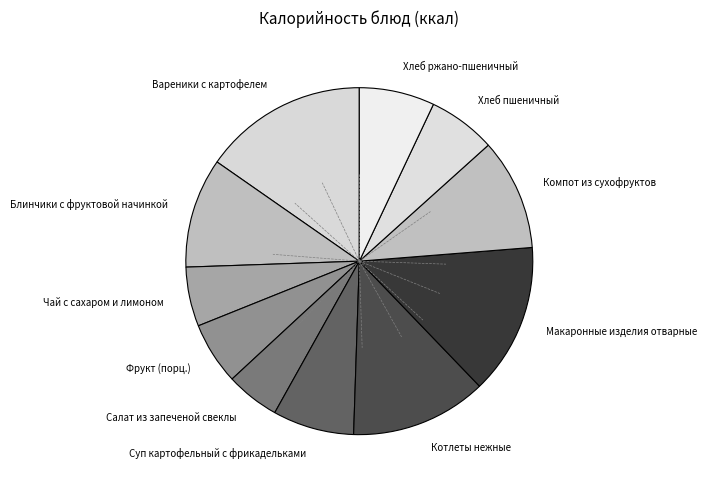

How many segments does this pie chart have?

11